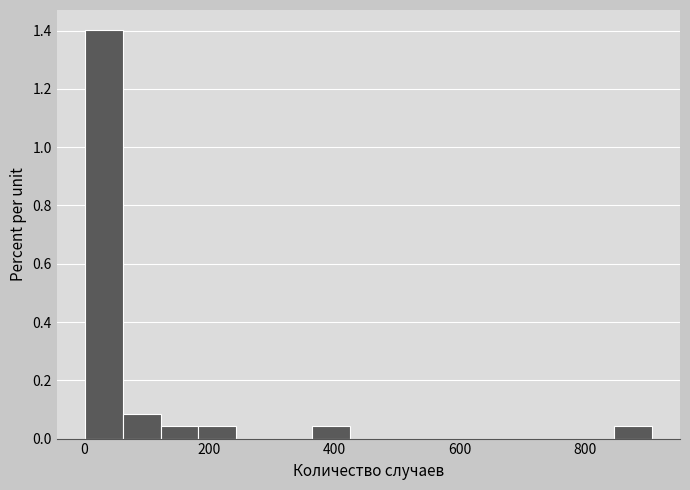

Around what value on the x-axis is the tallest bar? Give the approximate position of its centre, as read against the axis.

40